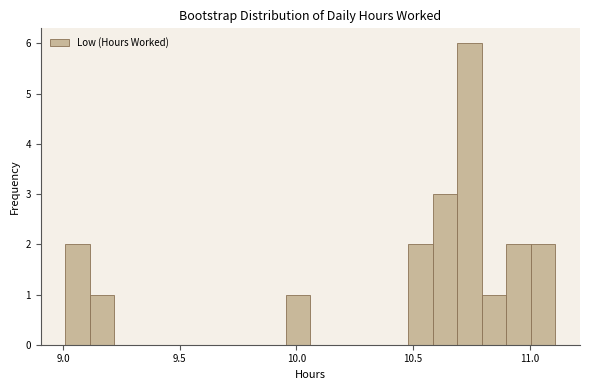

Read against the x-axis, roughly where is the centre of the tallest bar?

10.75